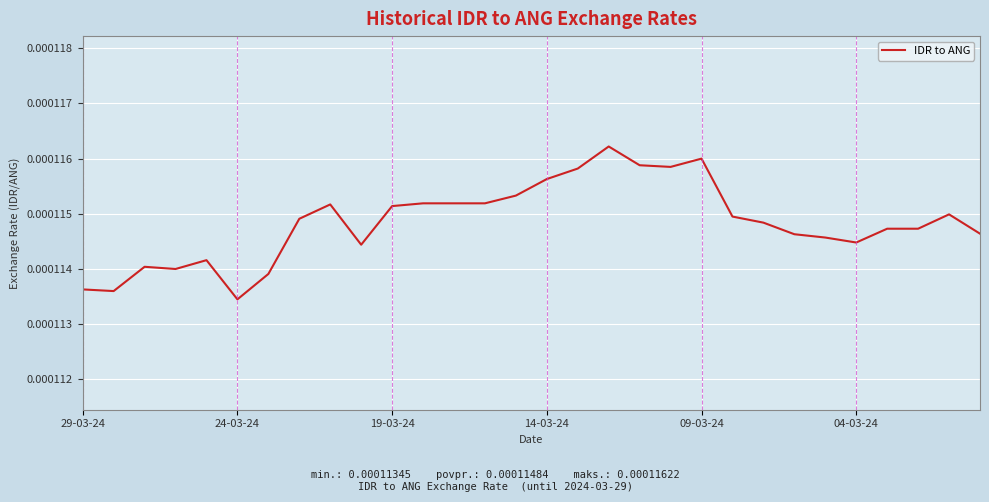

Which label corresponds to the smallest value in the chart?

24-03-24